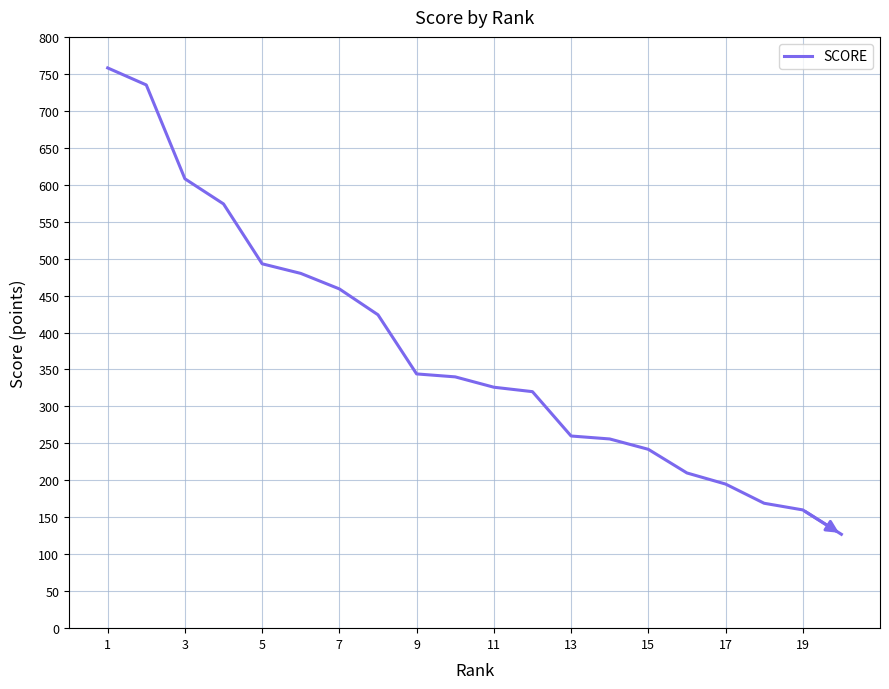

What is the difference between the maximum and second lowest values?

598